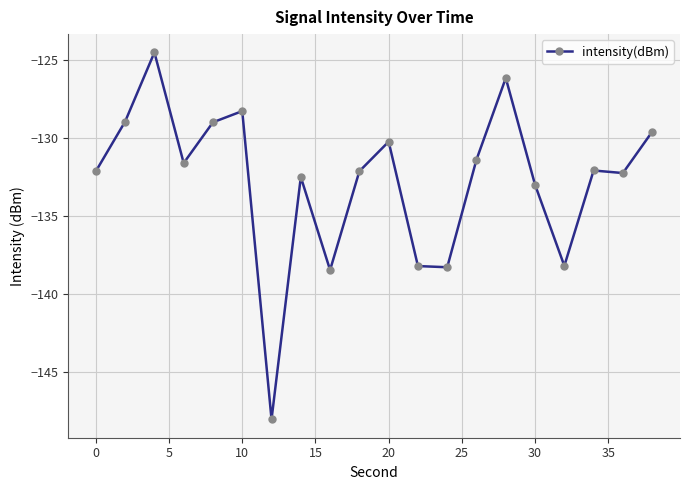

What is the difference between the maximum and minimum values?

23.5